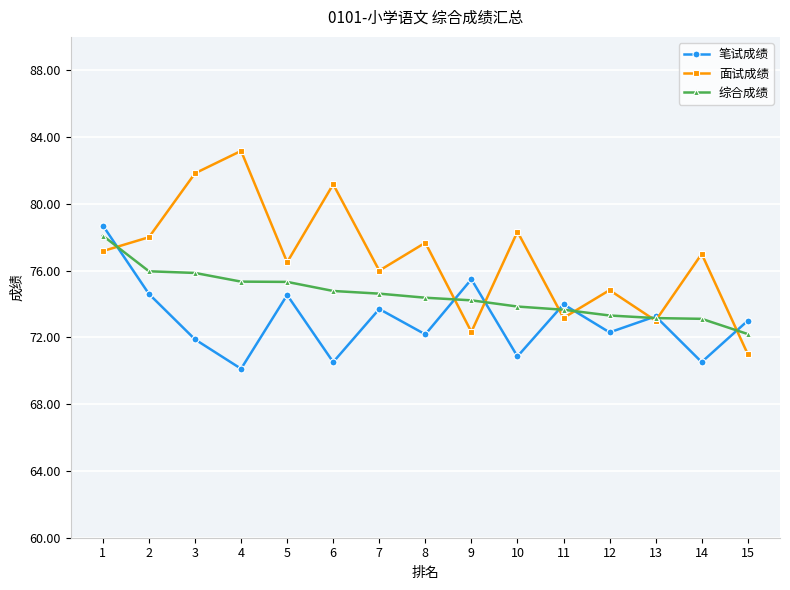

The value of 综合成绩 at 6 is 74.8. True or false?

True